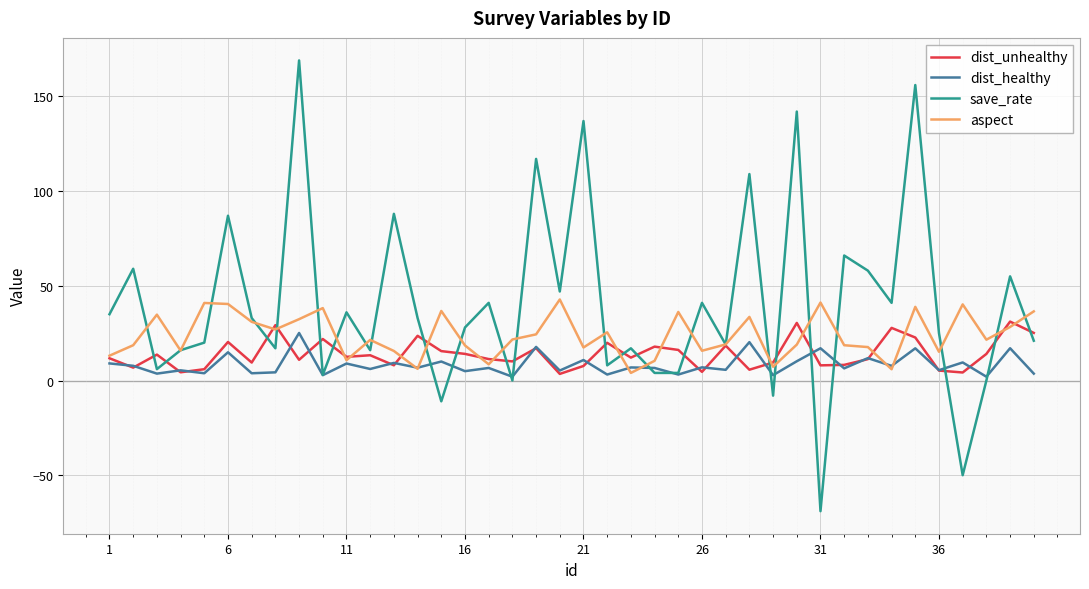

What is the sum of all aspect values?

950.6